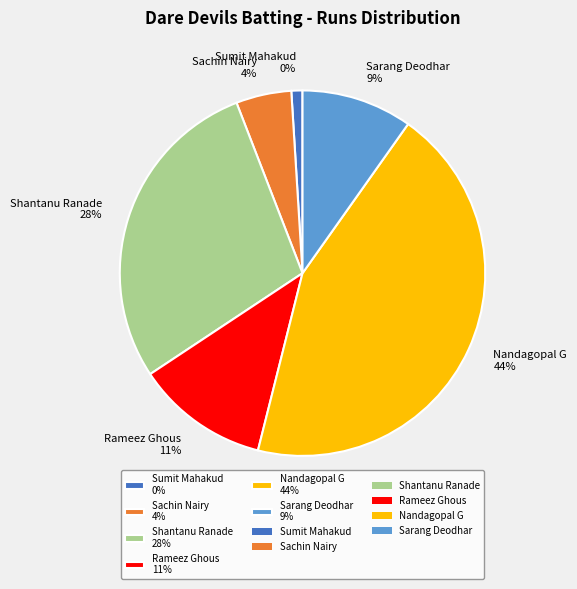

Combined, do Jaiganesh P and Sarang Deodhar account for over 50%?

No